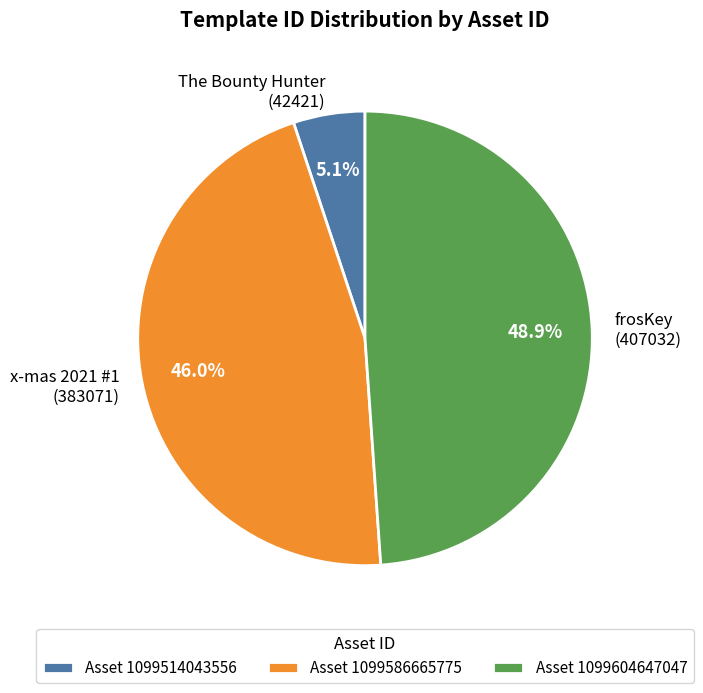

Does any single category account for the majority?

No